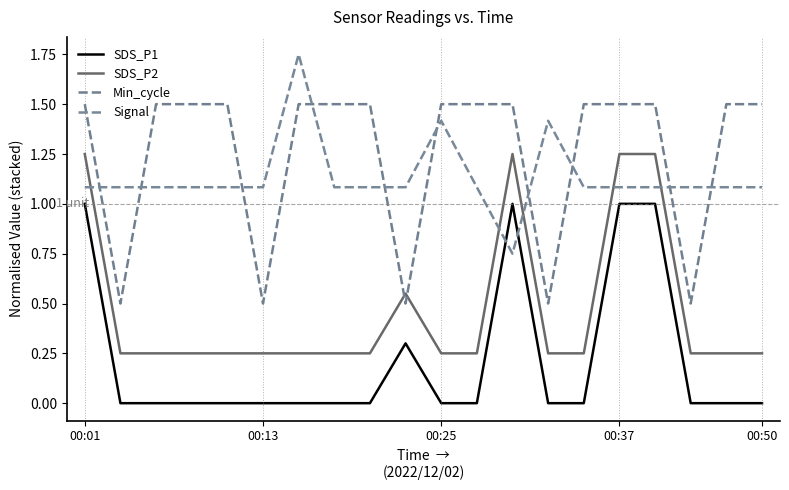

Reading right to left, transcribe all the data shown in this chart.

SDS_P1: 0.0	0.0	0.0	1.0	1.0	0.0	0.0	1.0	0.0	0.0	0.3	0.0	0.0	0.0	0.0	0.0	0.0	0.0	0.0	1.0
SDS_P2: 0.2	0.2	0.2	1.2	1.2	0.2	0.2	1.2	0.2	0.2	0.5	0.2	0.2	0.2	0.2	0.2	0.2	0.2	0.2	1.2
Min_cycle: 1.5	1.5	0.5	1.5	1.5	1.5	0.5	1.5	1.5	1.5	0.5	1.5	1.5	1.5	0.5	1.5	1.5	1.5	0.5	1.5
Signal: 1.1	1.1	1.1	1.1	1.1	1.1	1.4	0.8	1.1	1.4	1.1	1.1	1.1	1.8	1.1	1.1	1.1	1.1	1.1	1.1